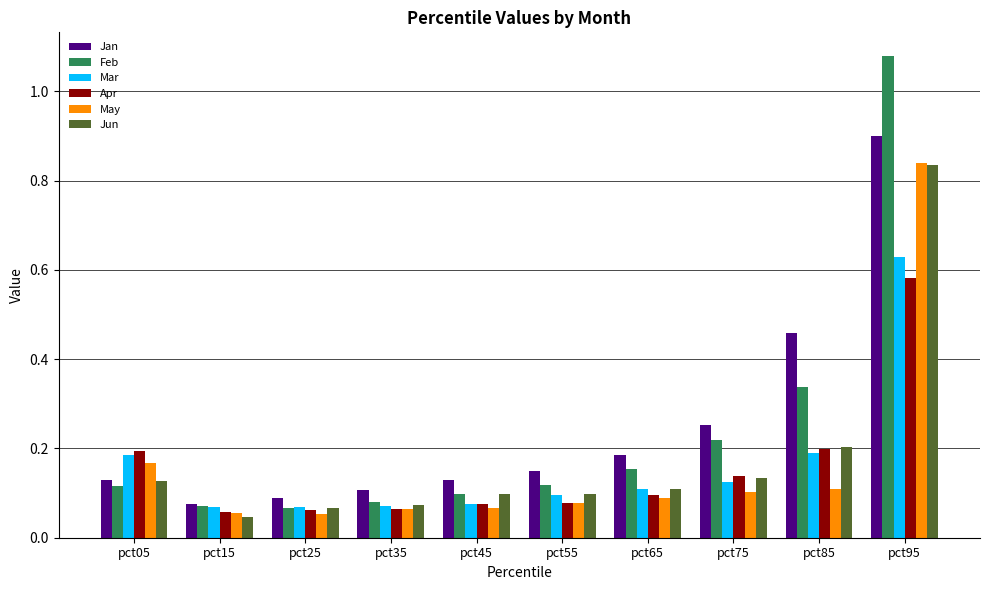

Which series changed the most between pct15 and pct95?

Feb